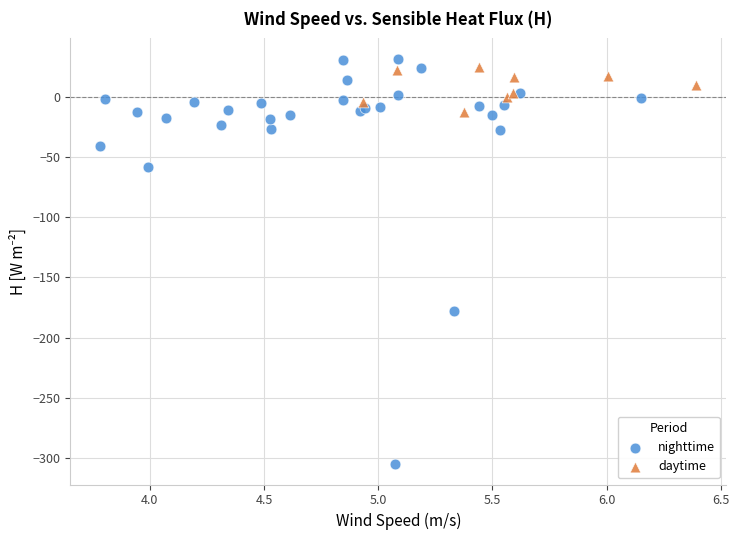

Which series has the largest Y range (max minus min)?

nighttime